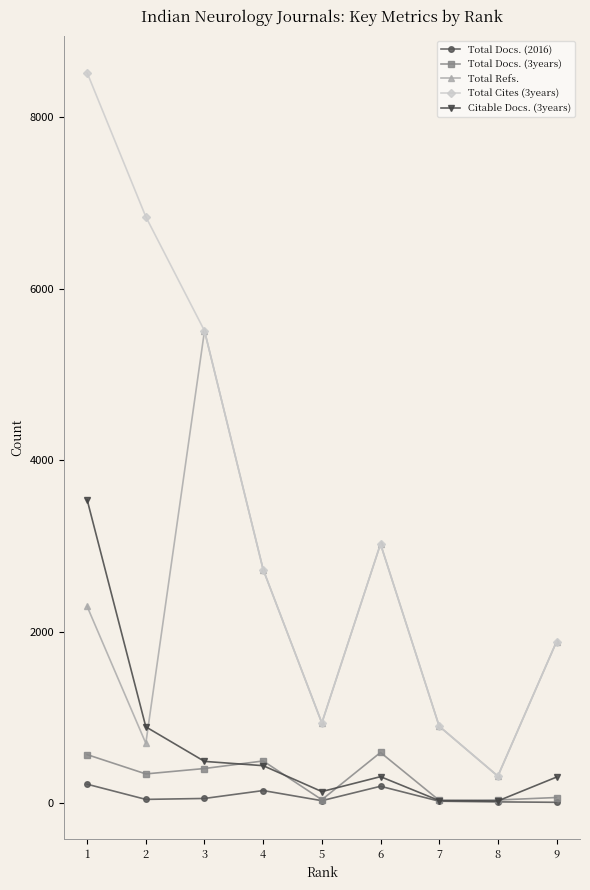

Which series has the widest spread of values?

Total Cites (3years)